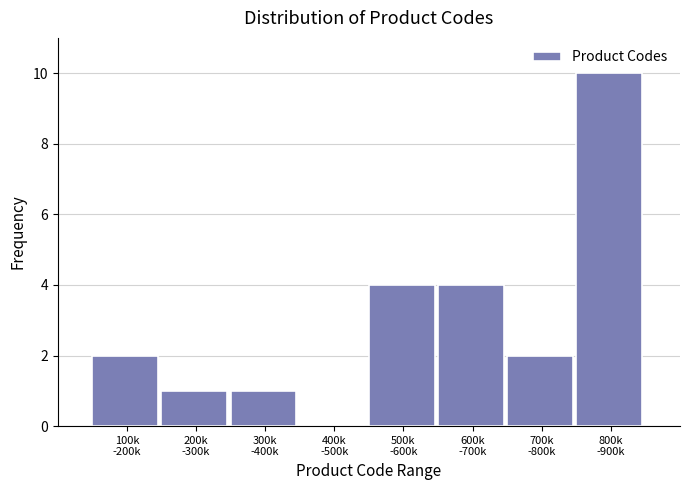

What is the sum of all values?

24